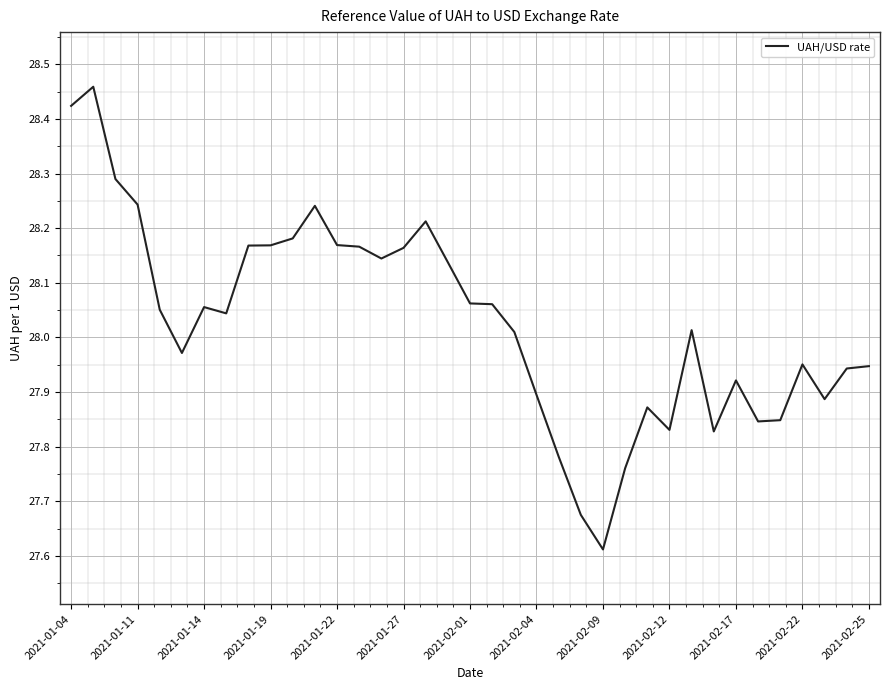

The chart shows a value of 46.6 at 2021-01-19. True or false?

False